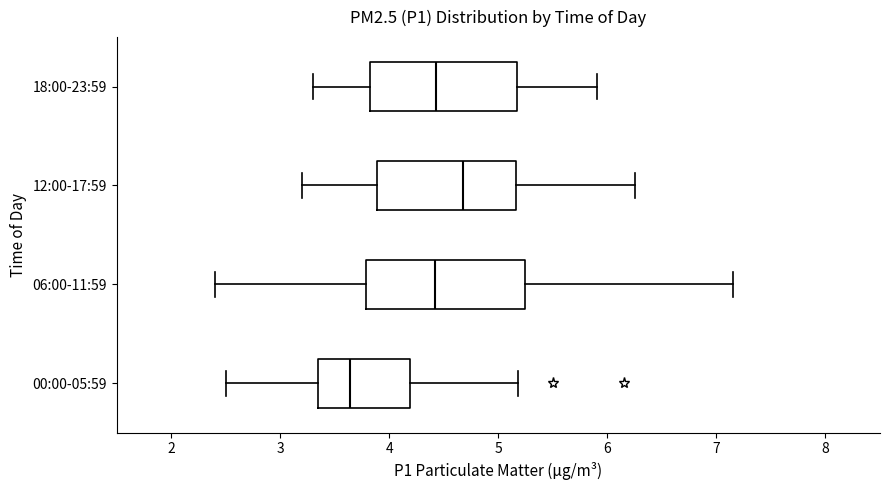

Reading bottom to top, transcribe this box plot: for each box, give where its median line is, the range the box spans, and where its two whiskers end, as read against the x-axis. The values are not printed on the chart, so give them approximately, as read against the axis.

00:00-05:59: median 3.6, box 3.3 to 4.2, whiskers 2.5 to 5.2
06:00-11:59: median 4.4, box 3.8 to 5.2, whiskers 2.4 to 7.2
12:00-17:59: median 4.7, box 3.9 to 5.2, whiskers 3.2 to 6.3
18:00-23:59: median 4.4, box 3.8 to 5.2, whiskers 3.3 to 5.9